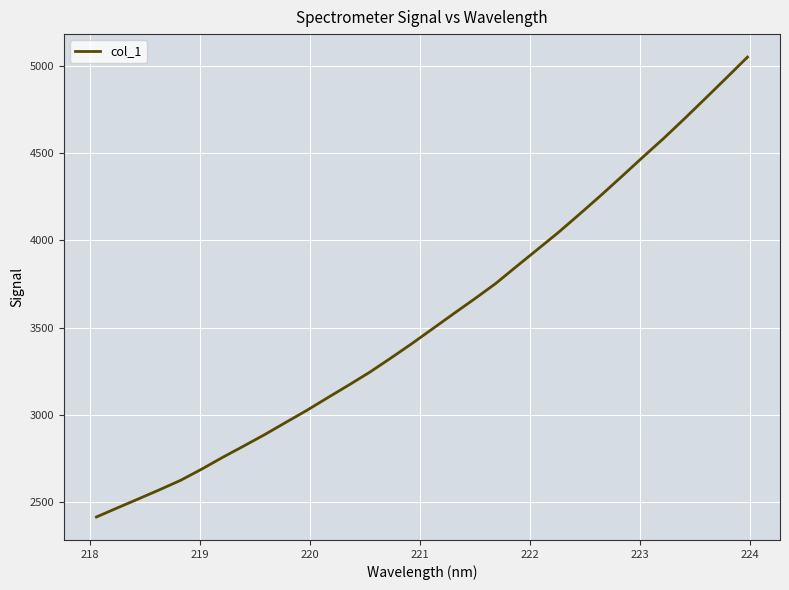

What is the difference between the maximum and minimum values?

2637.9